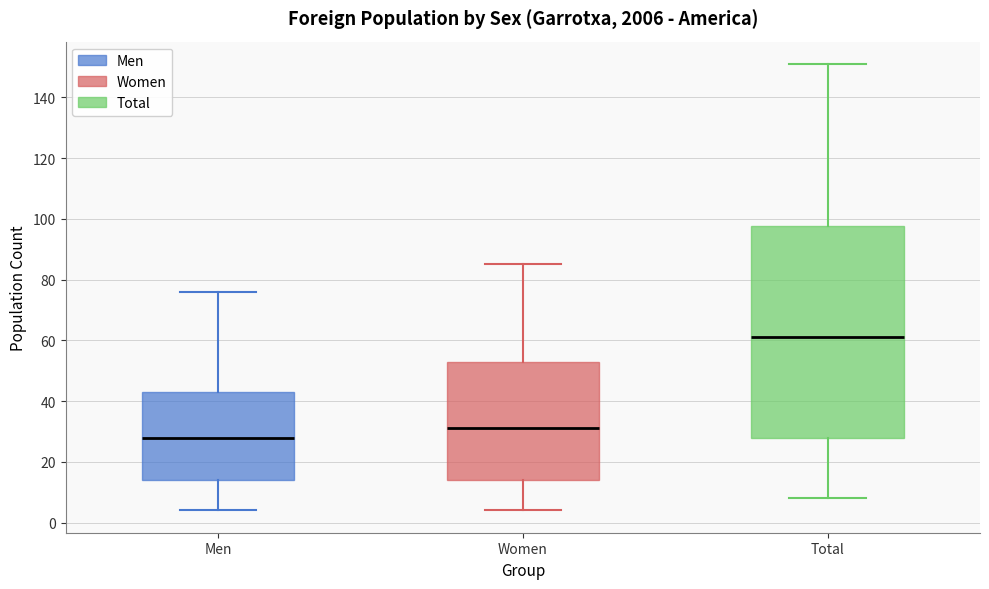

Where is the lower edge of the box for Total on the y-axis? The values are not printed on the chart, so give them approximately, as read against the axis.

28